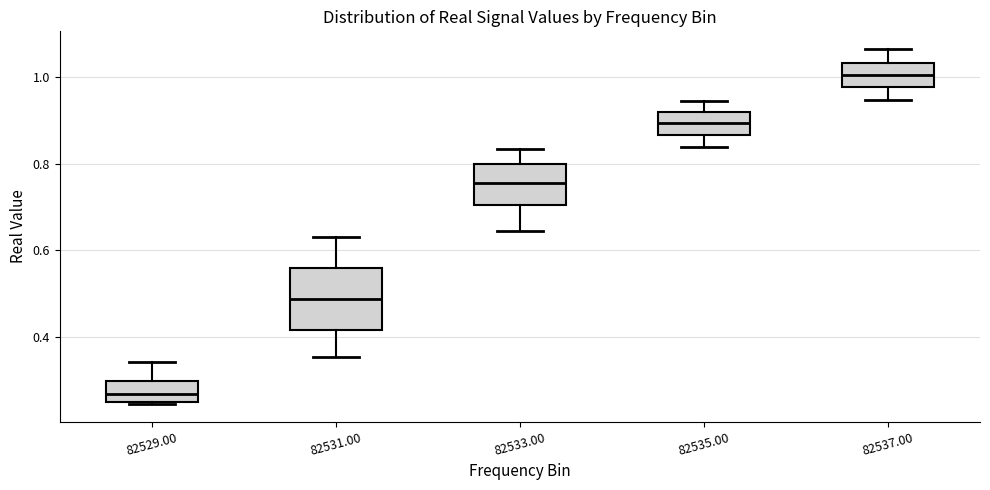

Which box is the tallest, from its lower edge to its upper edge?

82531.00